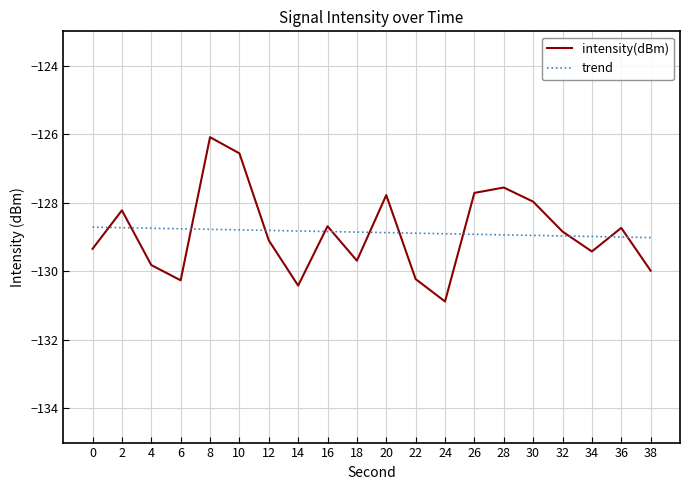

Read the value at 32.

-128.8